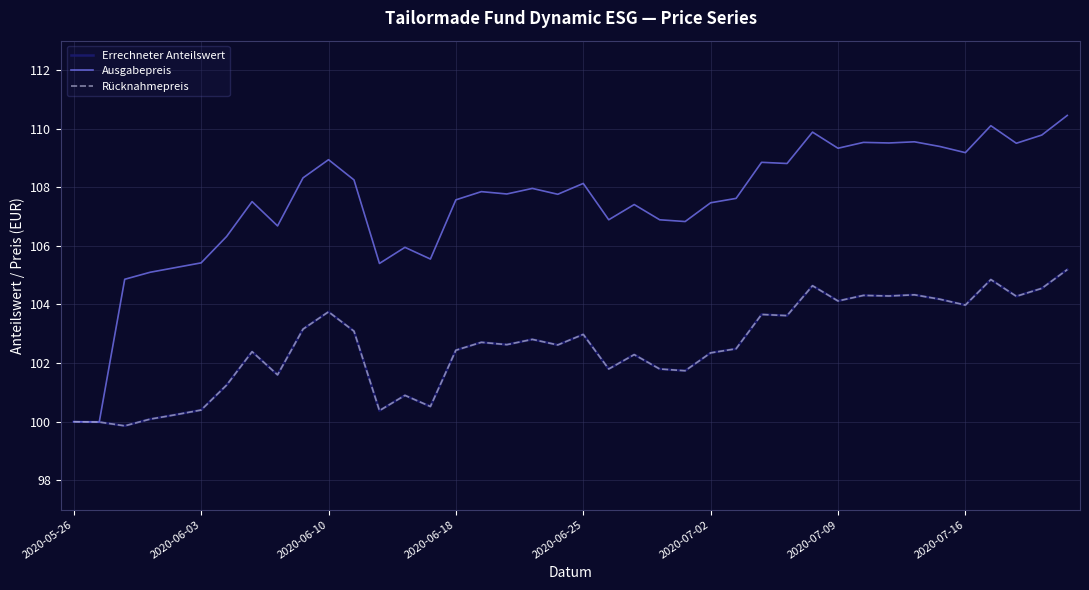

Is this an area chart (filled region under the line)?

No